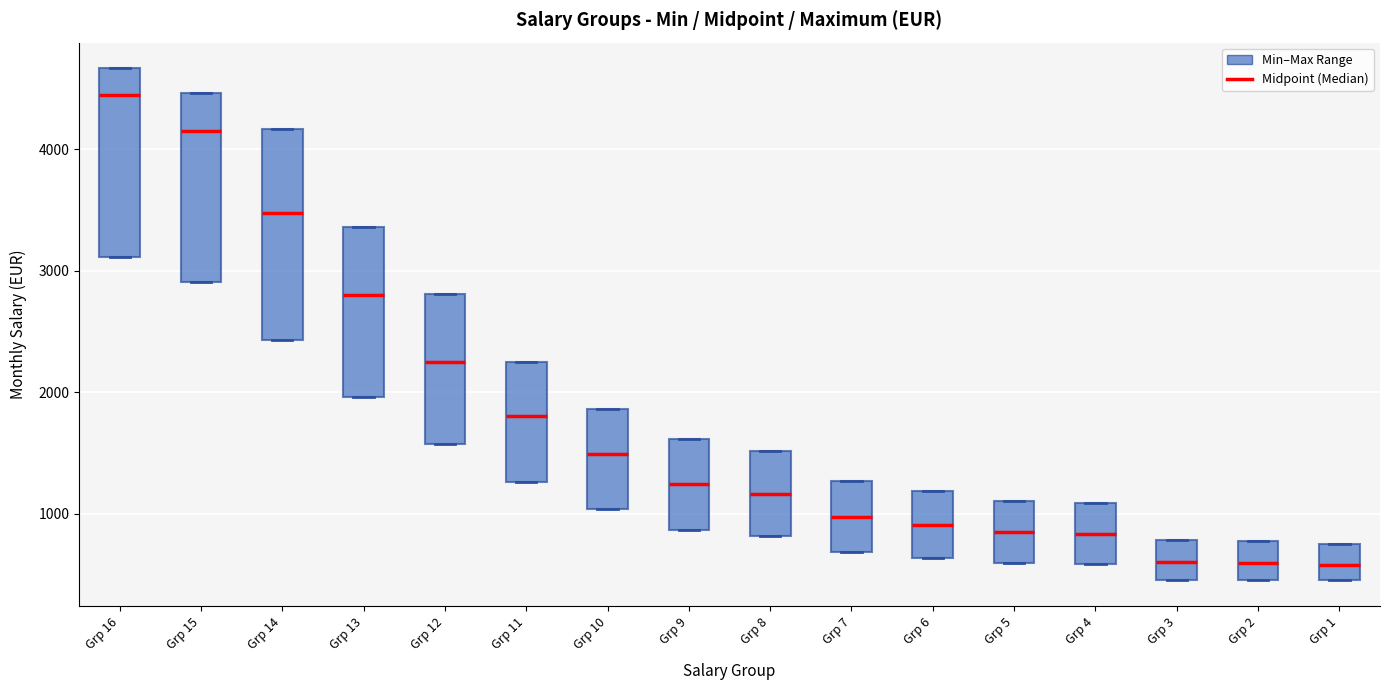

Which box is the tallest, from its lower edge to its upper edge?

Grp 14